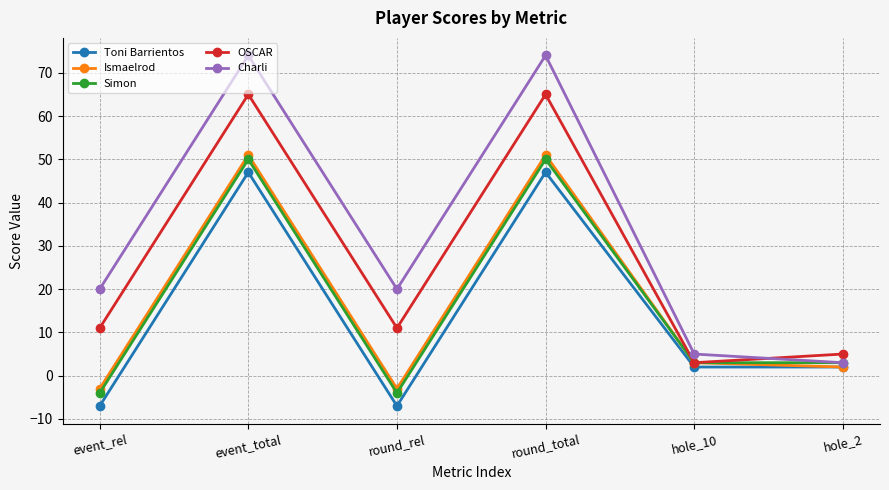

True or false: Toni Barrientos and OSCAR intersect in this chart.

False